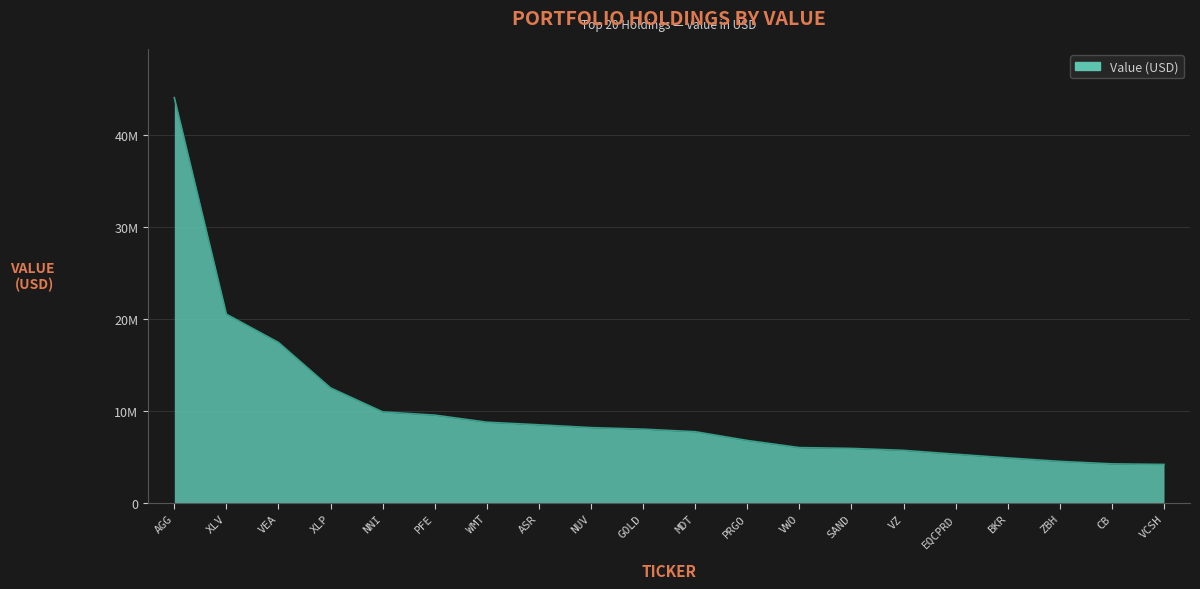

What is the difference between the maximum and second lowest values?

39775649